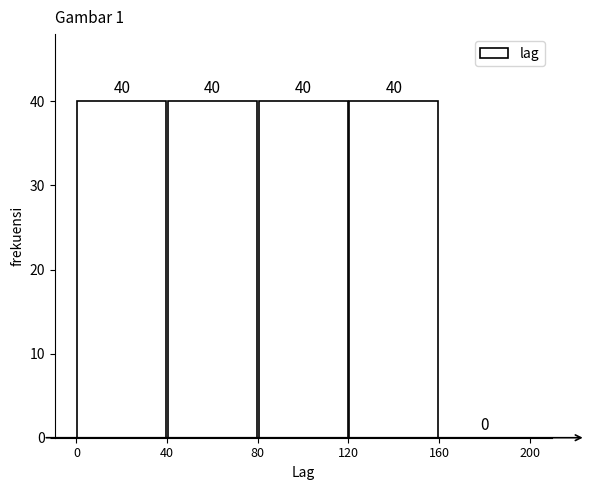

Reading left to right, transcribe this chart: for each bar, give the range it covers on the x-axis and its height.

0 to 40: 40
40 to 80: 40
80 to 120: 40
120 to 160: 40
160 to 200: 0